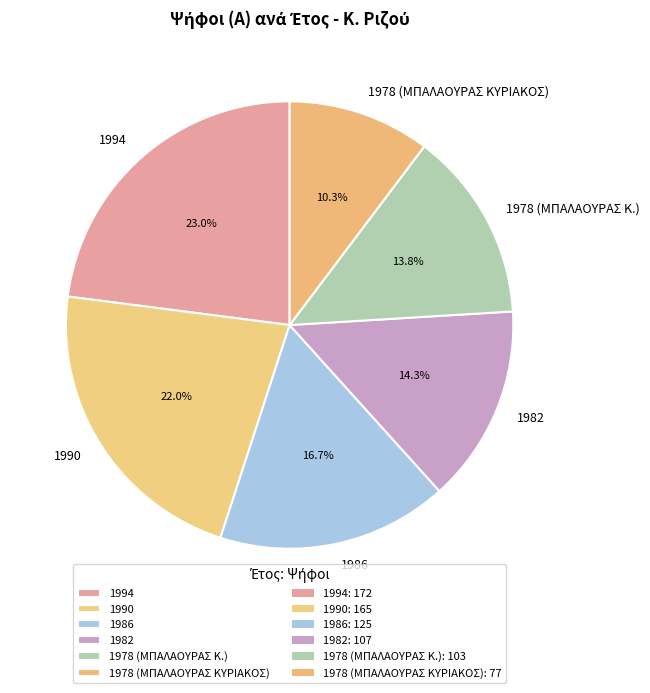

To the nearest percent, what is the difference between the 1986 and 1994 slice percentages?

6%